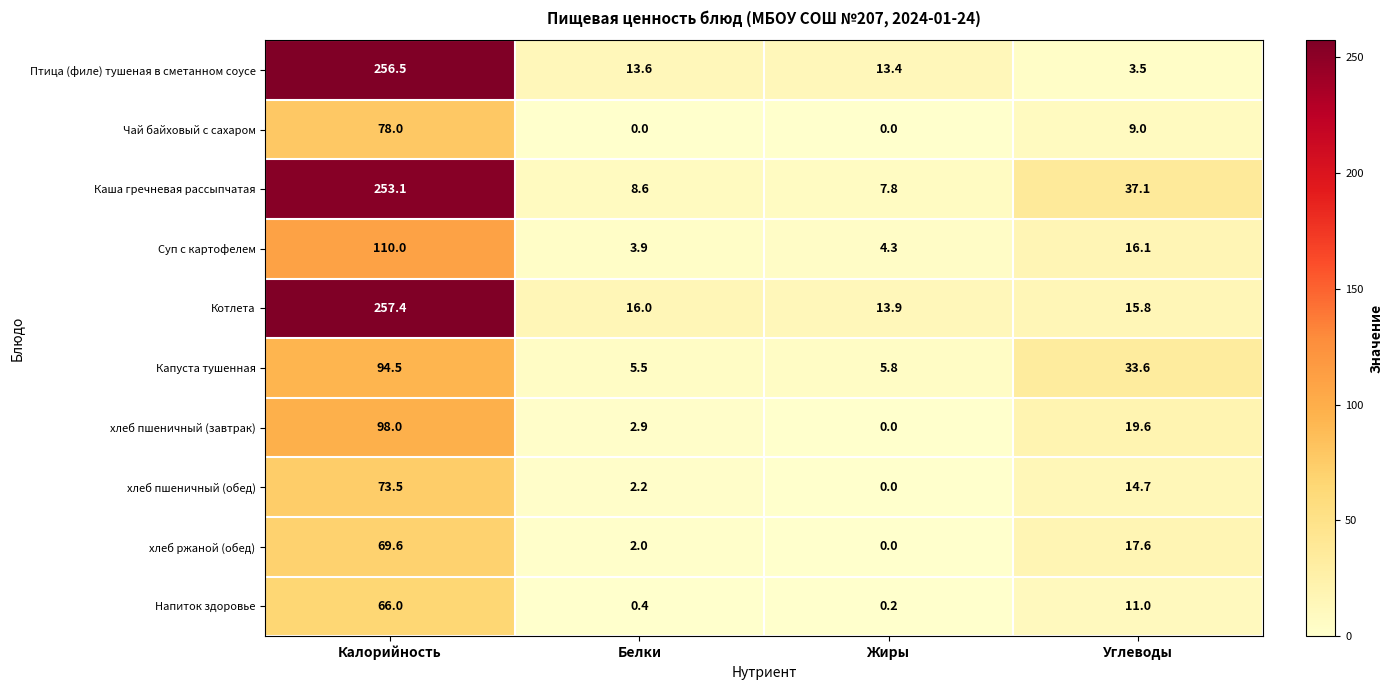

What is the spread (max minus min) of values at Белки?

16.0